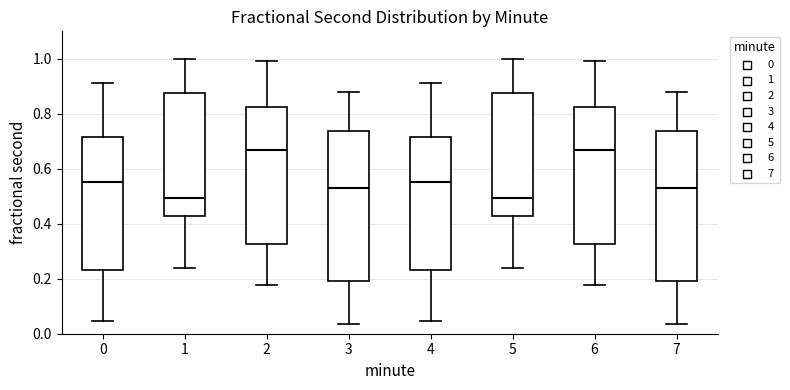

Where is the lower edge of the box at x = 4 on the y-axis? The values are not printed on the chart, so give them approximately, as read against the axis.

0.24